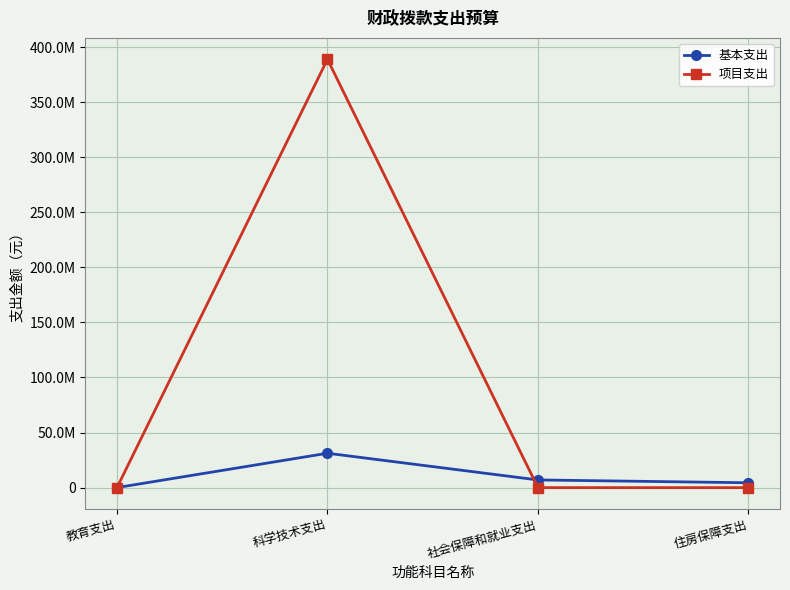

Which series has the largest total across all categories?

项目支出